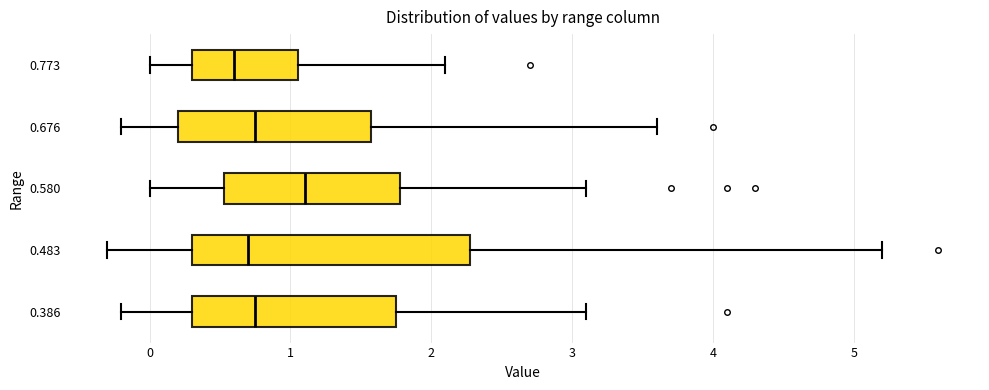

Comparing the boxes themselves (not the whiskers), which one is the widest?

0.483